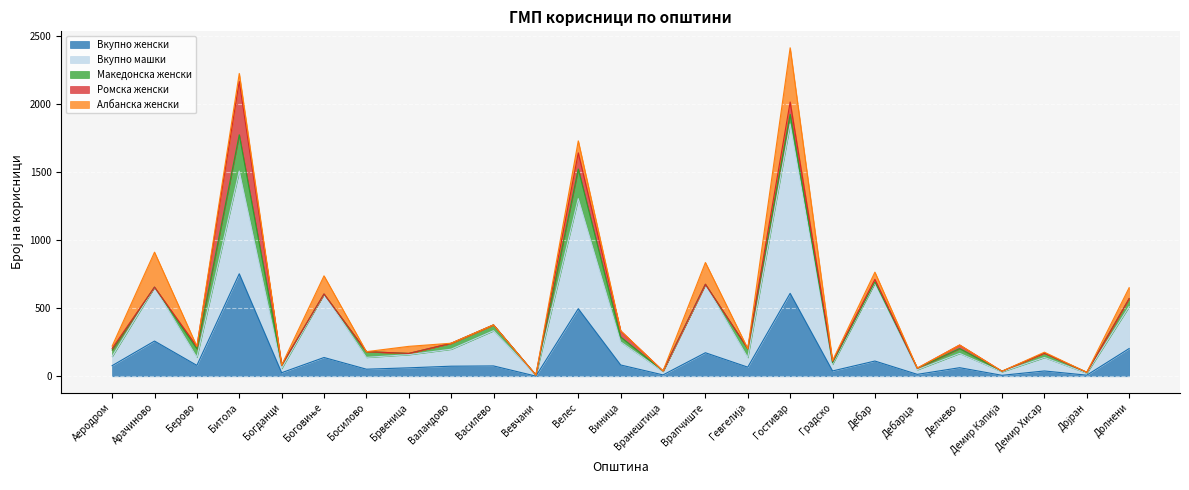

What is the highest value of the Вкупно женски series?

754